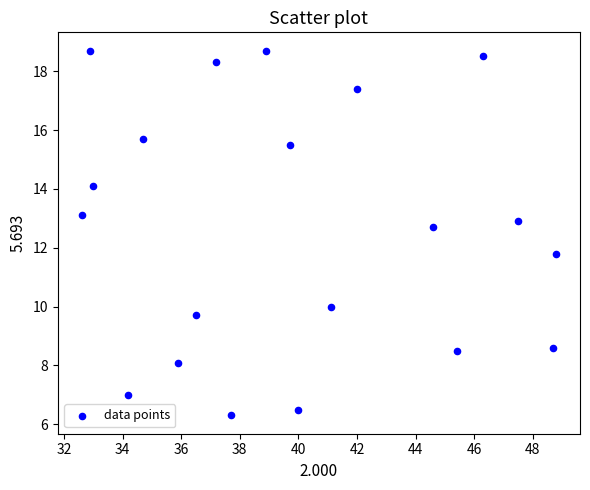

What is the range of X values (max minus min)?

16.2